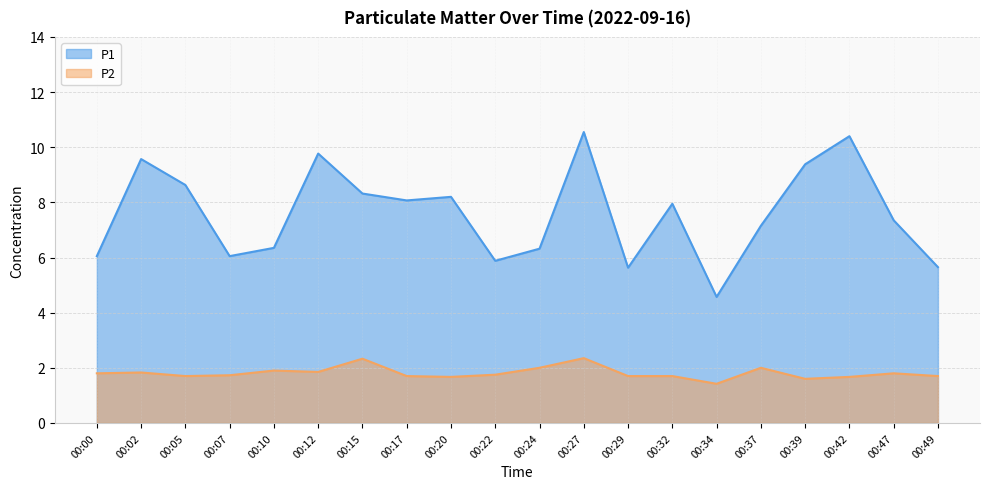

What is the value of the P2 point at the 14th from the left?

1.7